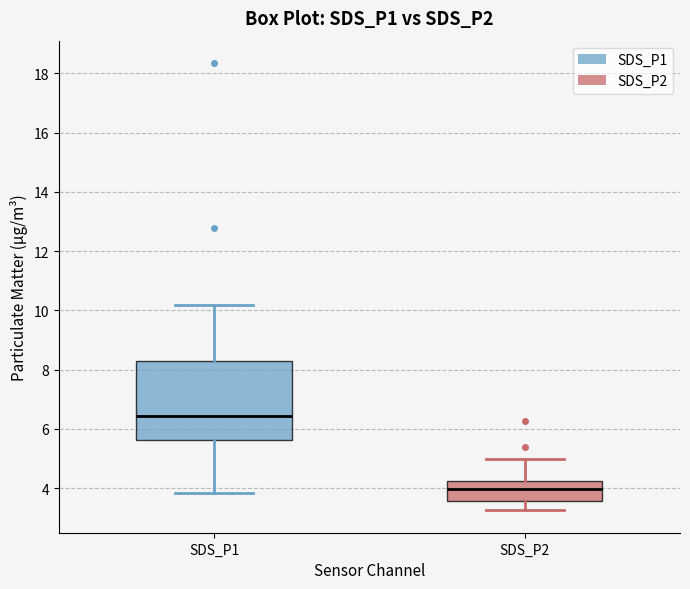

Where is the lower edge of the box for SDS_P2 on the y-axis? The values are not printed on the chart, so give them approximately, as read against the axis.

3.6